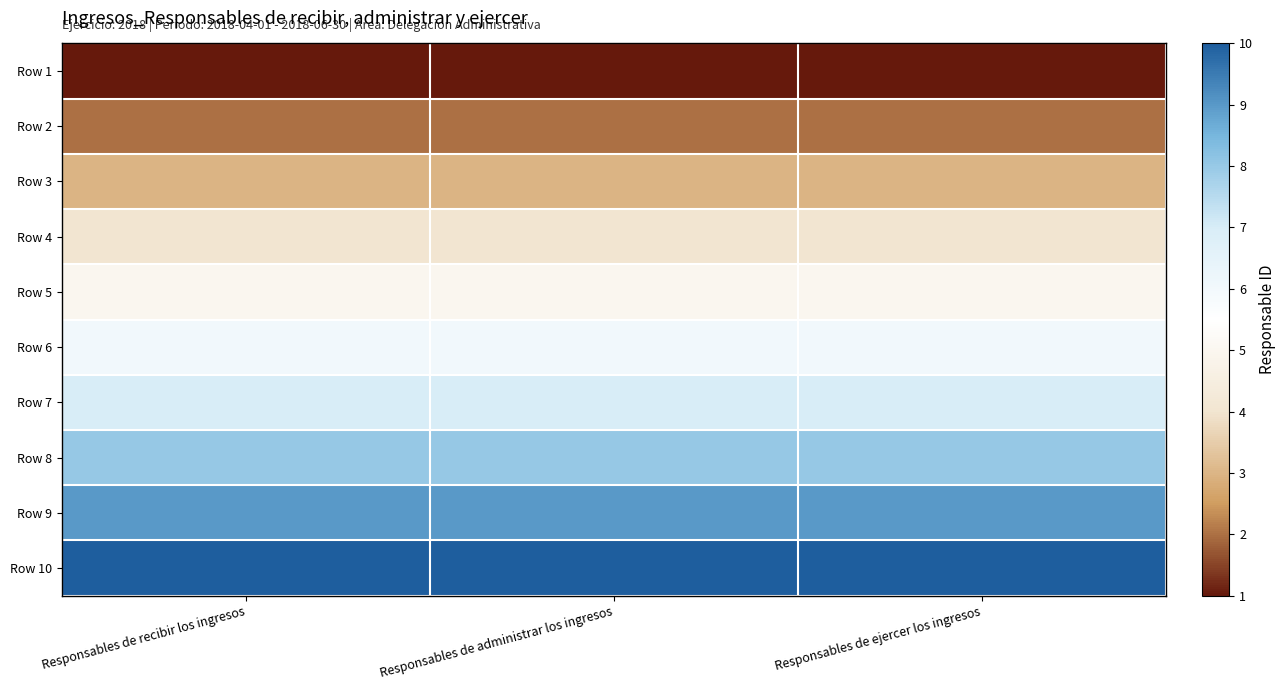

At which category is the sum across all series the highest?

Responsables de recibir los ingresos